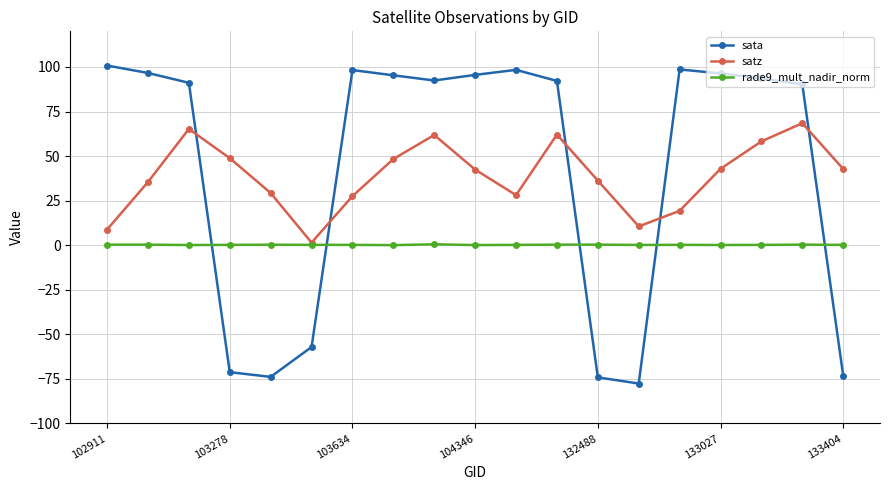

What is the value of the sata point at the 2nd from the left?

96.7